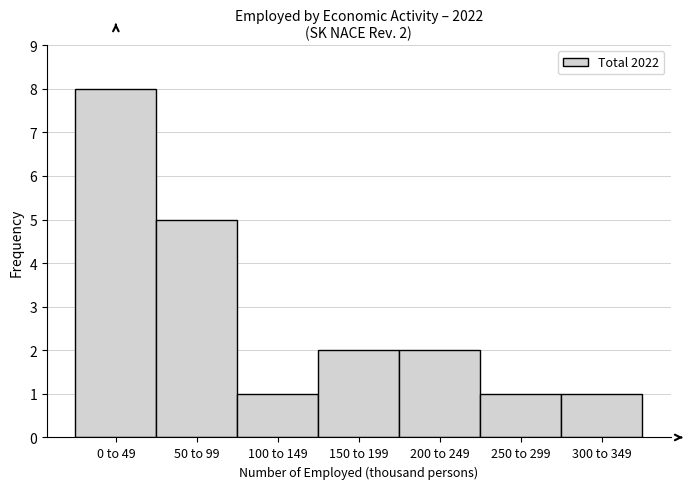

Reading right to left, extract all data points from this chart.

300 to 349=1	250 to 299=1	200 to 249=2	150 to 199=2	100 to 149=1	50 to 99=5	0 to 49=8